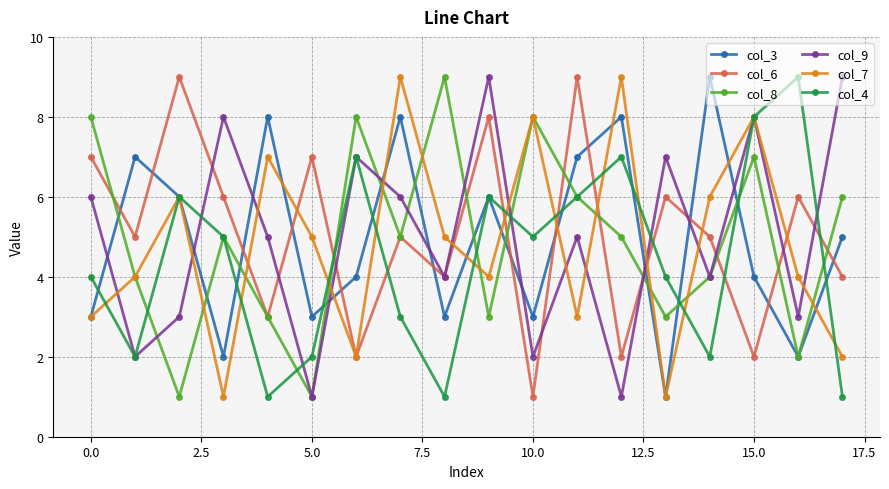

Which series ends up on top after the final intersection of col_3 and col_6?

col_3